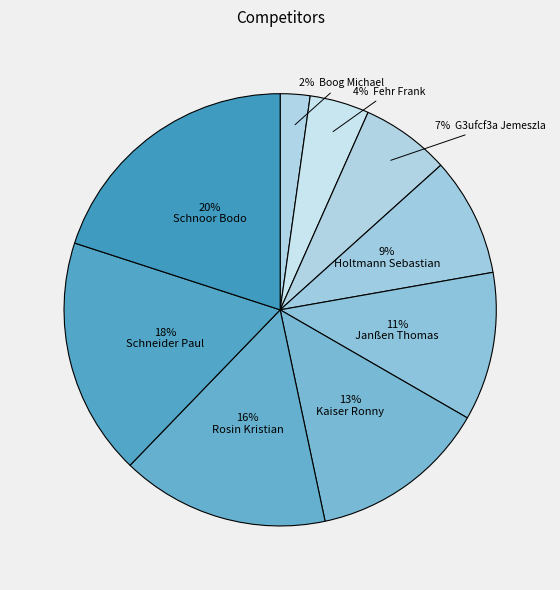

How many slices are in this pie chart?

9